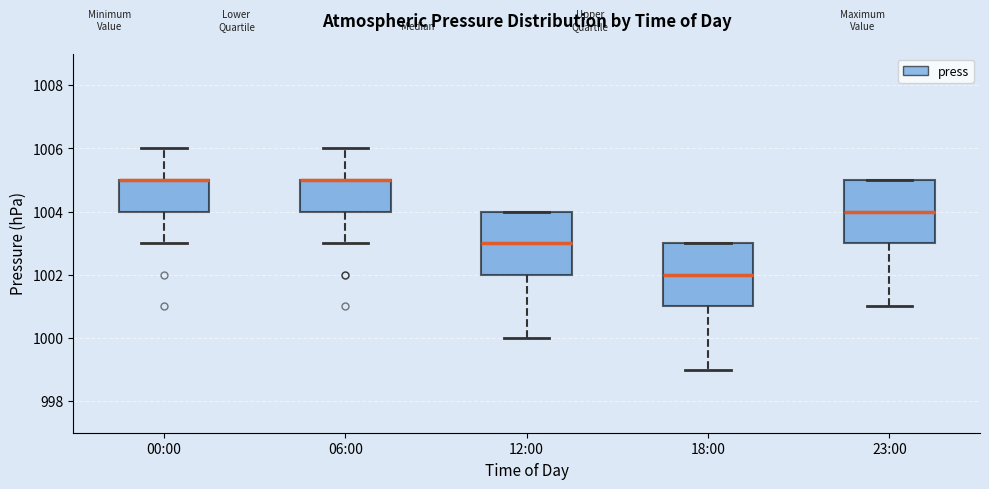

Reading left to right, transcribe this box plot: for each box, give where its median line is, the range the box spans, and where its two whiskers end, as read against the y-axis. The values are not printed on the chart, so give them approximately, as read against the axis.

00:00: median 1005 (drawn on the box's upper edge), box 1004 to 1005, whiskers 1003 to 1006
06:00: median 1005 (drawn on the box's upper edge), box 1004 to 1005, whiskers 1003 to 1006
12:00: median 1003, box 1002 to 1004, whiskers 1000 to 1004
18:00: median 1002, box 1001 to 1003, whiskers 999 to 1003
23:00: median 1004, box 1003 to 1005, whiskers 1001 to 1005